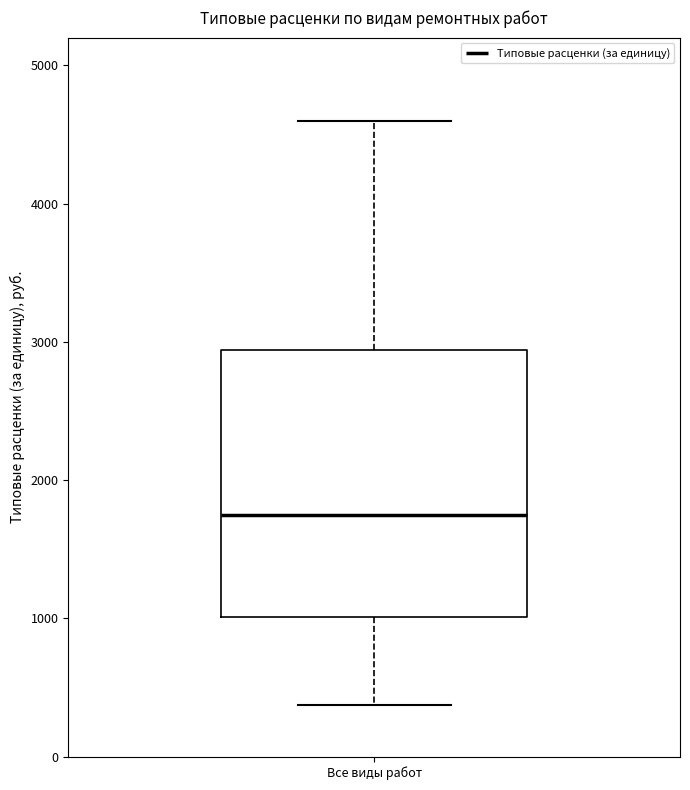

Transcribe this box plot: give where the median line is, the range the box spans, and where the two whiskers end, as read against the y-axis. The values are not printed on the chart, so give them approximately, as read against the axis.

median 1700, box 1000 to 2900, whiskers 400 to 4600